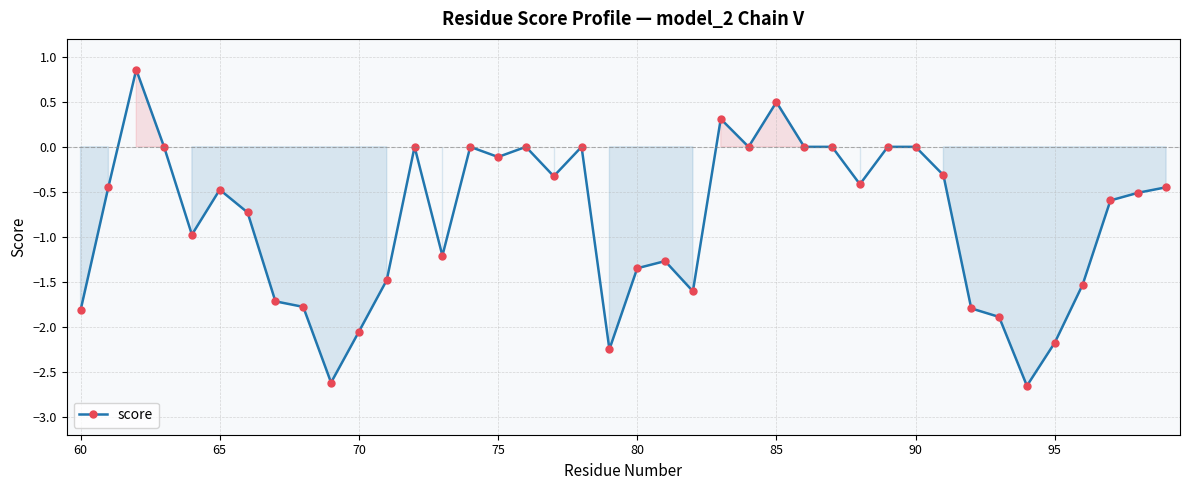

What is the greatest value displayed?

0.9